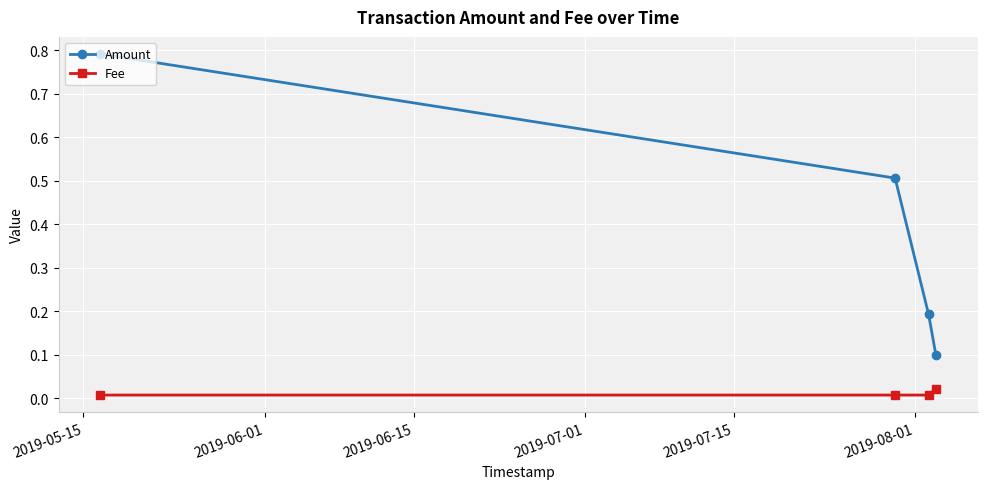

How many series are shown in this chart?

2